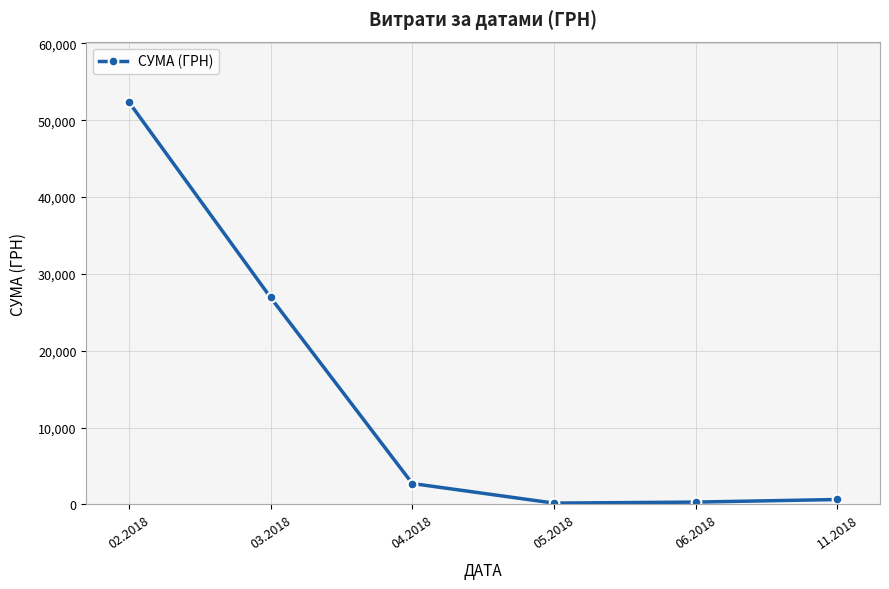

Is this an area chart (filled region under the line)?

No